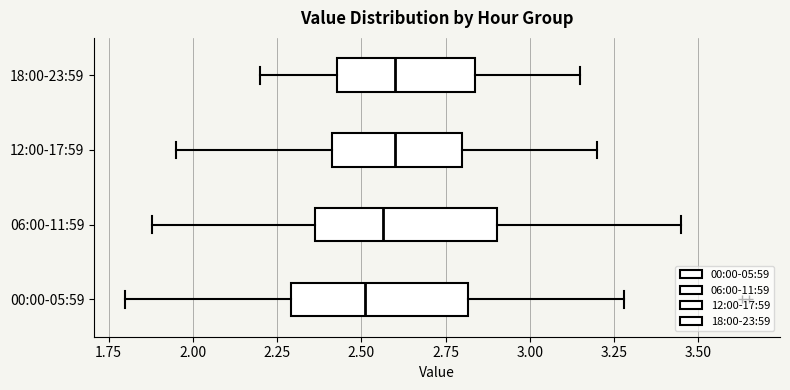

Reading bottom to top, transcribe this box plot: for each box, give where its median line is, the range the box spans, and where its two whiskers end, as read against the x-axis. The values are not printed on the chart, so give them approximately, as read against the axis.

00:00-05:59: median 2.50, box 2.30 to 2.80, whiskers 1.80 to 3.30
06:00-11:59: median 2.55, box 2.35 to 2.90, whiskers 1.90 to 3.45
12:00-17:59: median 2.60, box 2.40 to 2.80, whiskers 1.95 to 3.20
18:00-23:59: median 2.60, box 2.45 to 2.85, whiskers 2.20 to 3.15